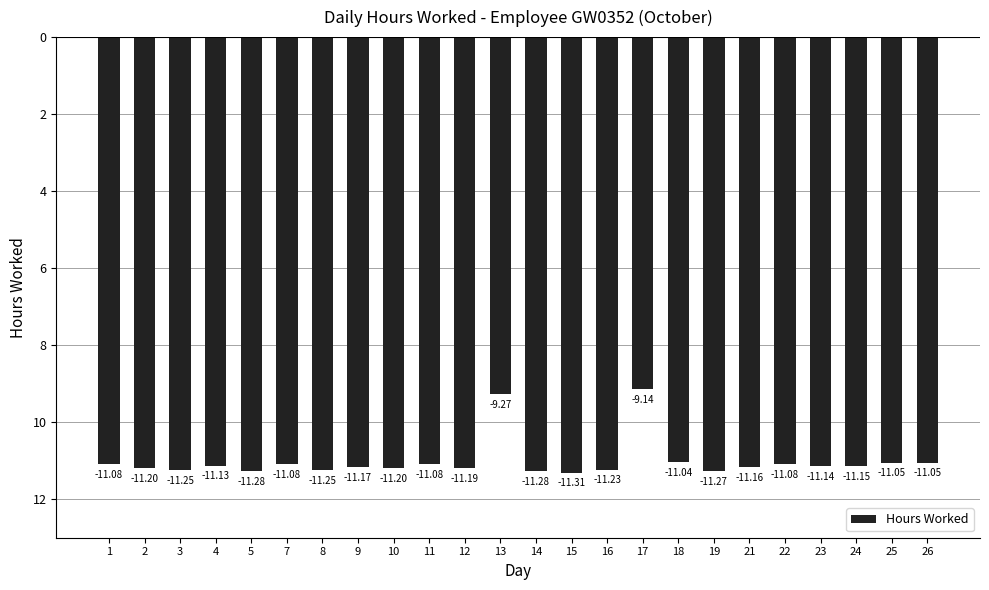

Rank the categories by value from lowest to highest.

15, 5, 14, 19, 3, 8, 16, 2, 10, 12, 9, 21, 24, 23, 4, 1, 7, 11, 22, 25, 26, 18, 13, 17